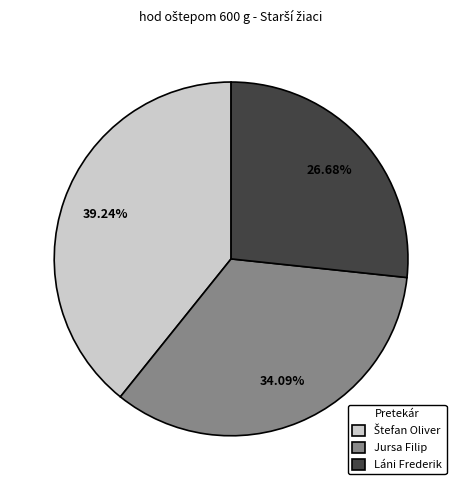

What is the ratio of the value at Láni Frederik to the value at Jursa Filip?

0.8